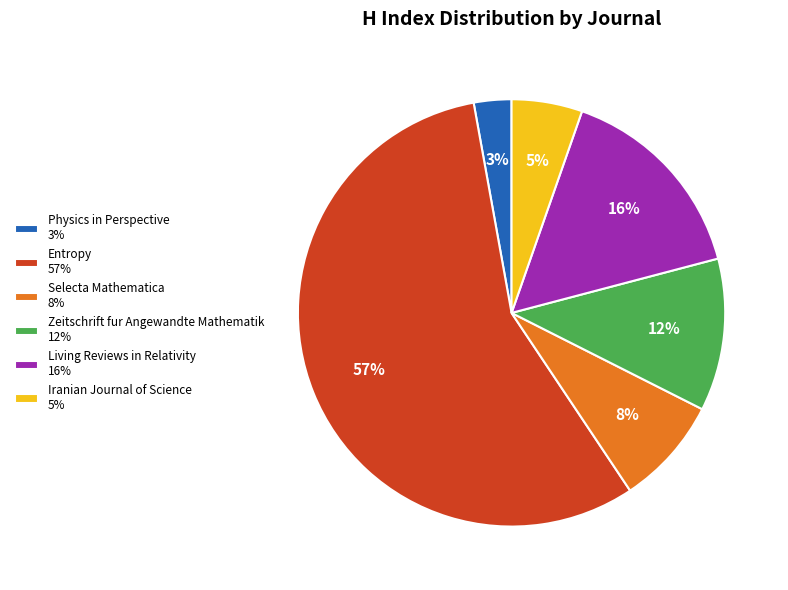

Is it true that Zeitschrift fur Angewandte Mathematik is 26% of the pie?

False